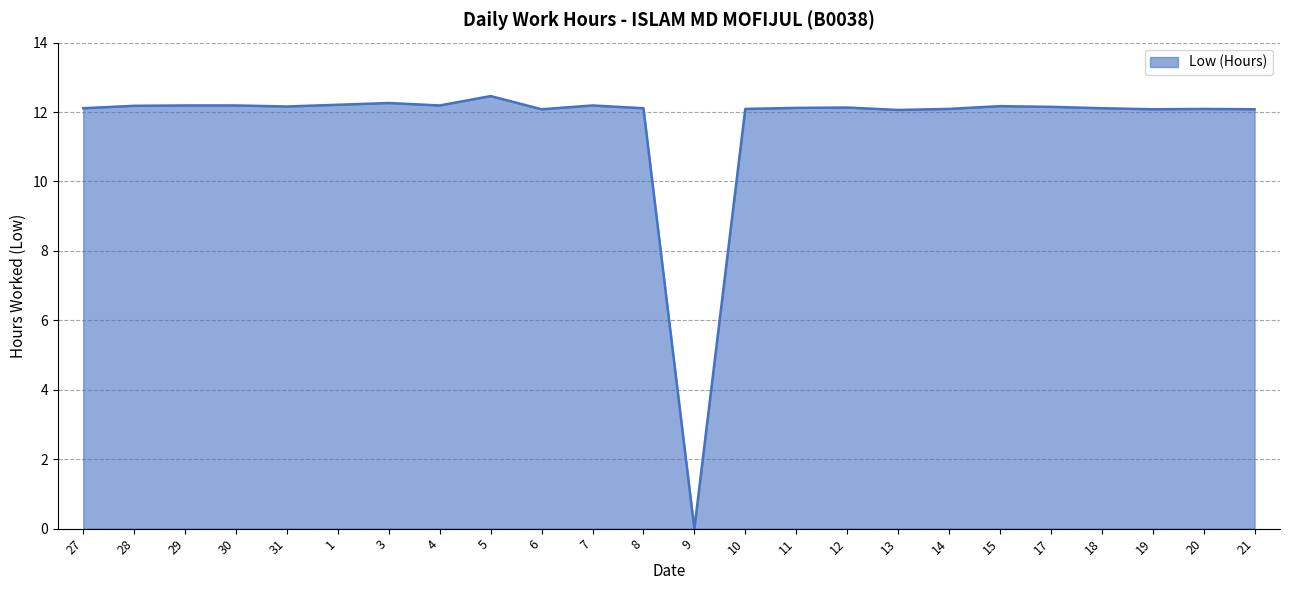

What is the maximum value shown in the chart?

12.5